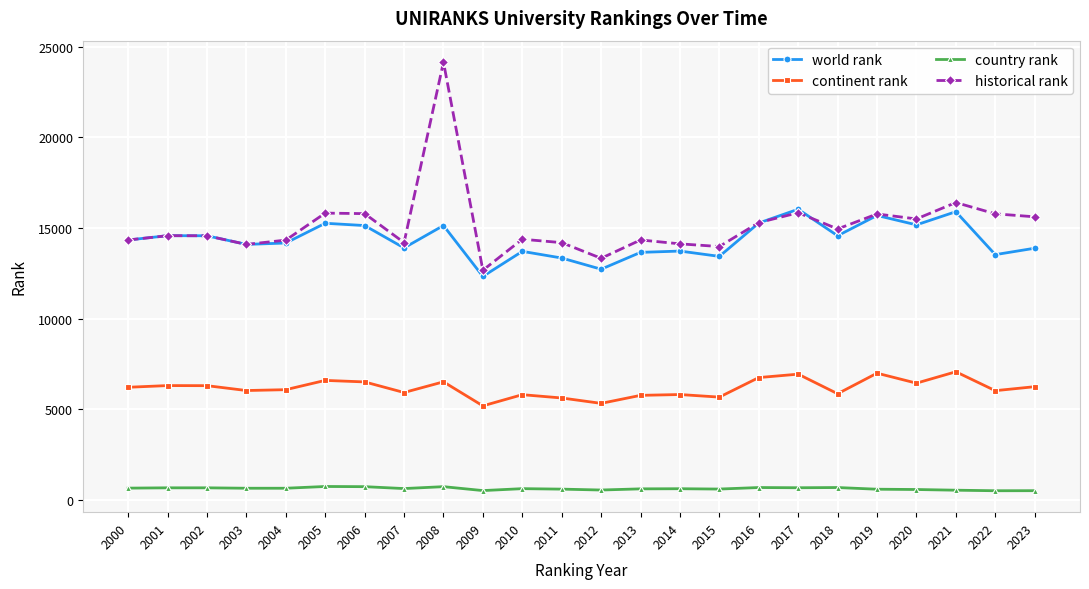

Is the value of historical rank at 2002 greater than the value of country rank at 2007?

Yes